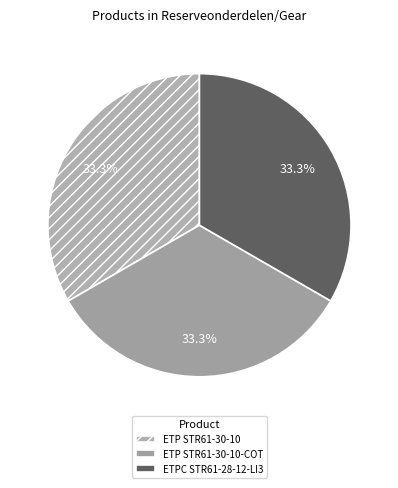

Which has a higher value, ETP STR61-30-10 or ETP STR61-30-10-COT?

ETP STR61-30-10-COT